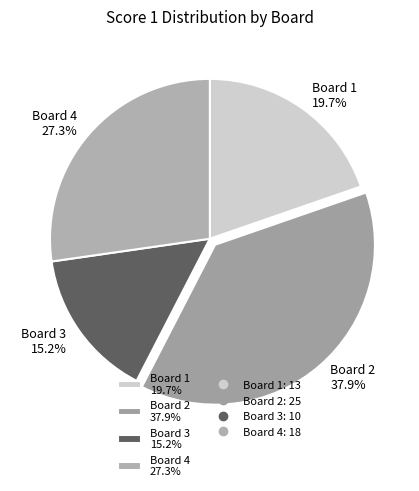

Between Board 3 and Board 1, which is larger?

Board 1